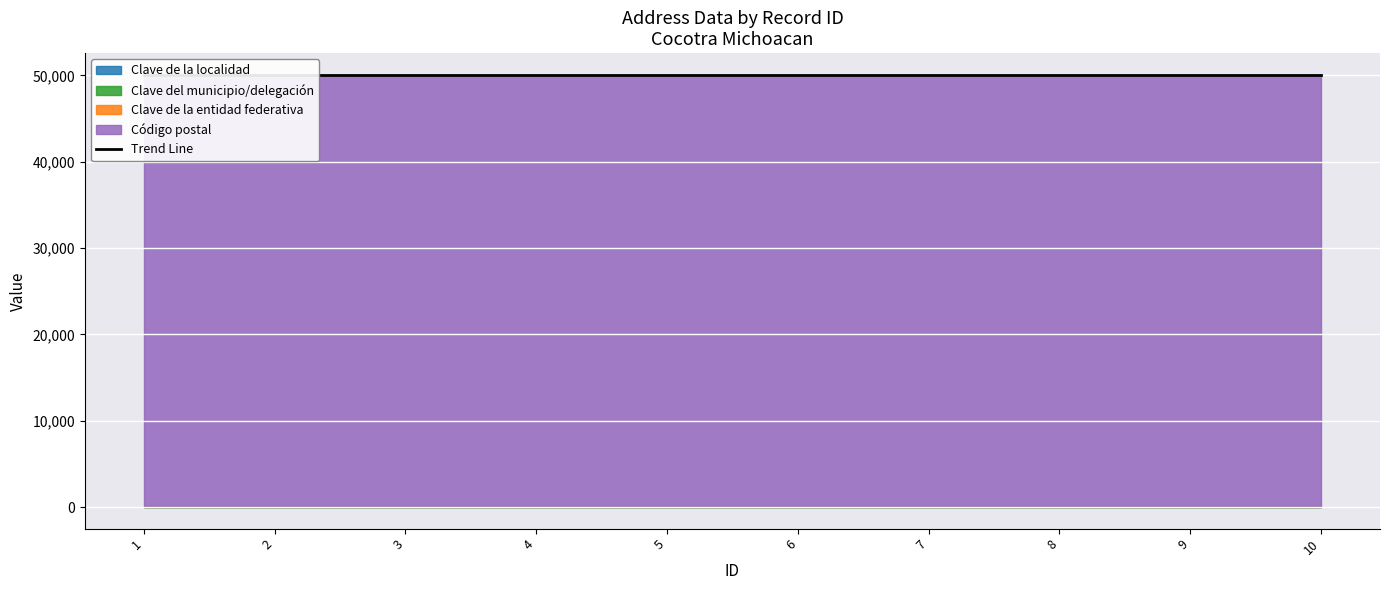

True or false: Clave de la localidad has a value of 1 at 8.

True